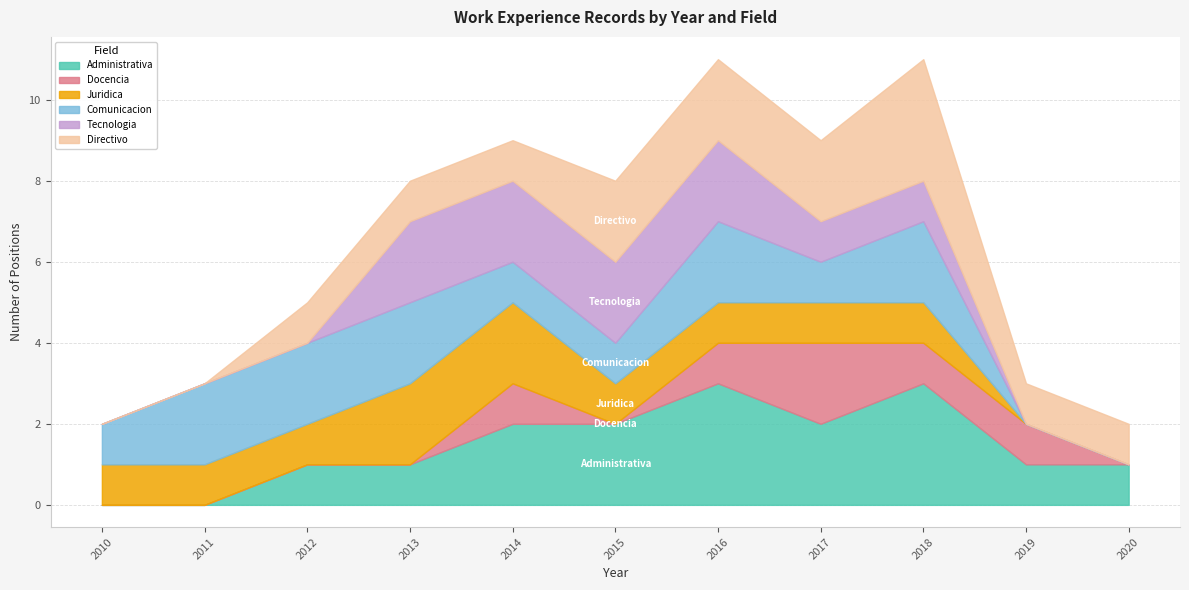

At 2019, list the series in order from smallest to largest.

Juridica, Comunicacion, Tecnologia, Administrativa, Docencia, Directivo